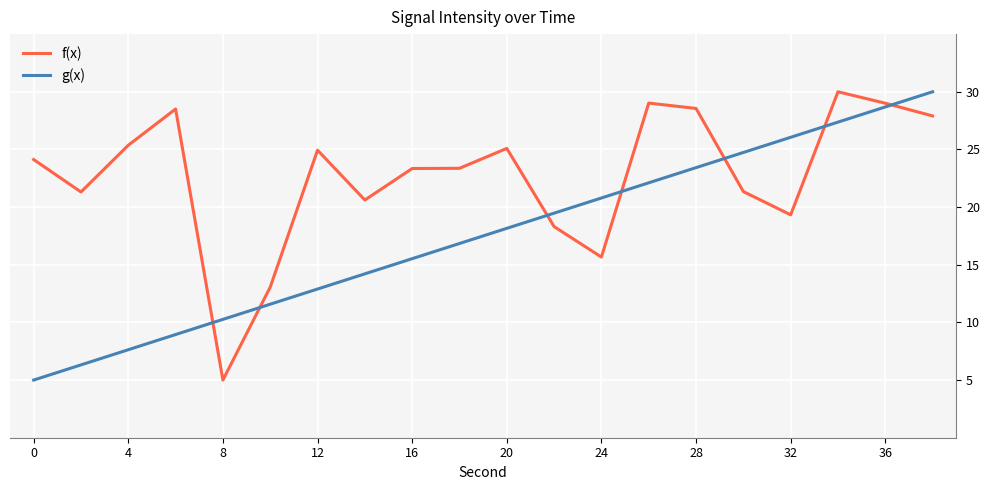

List the series in order of their overall mean, lowest first.

g(x), f(x)